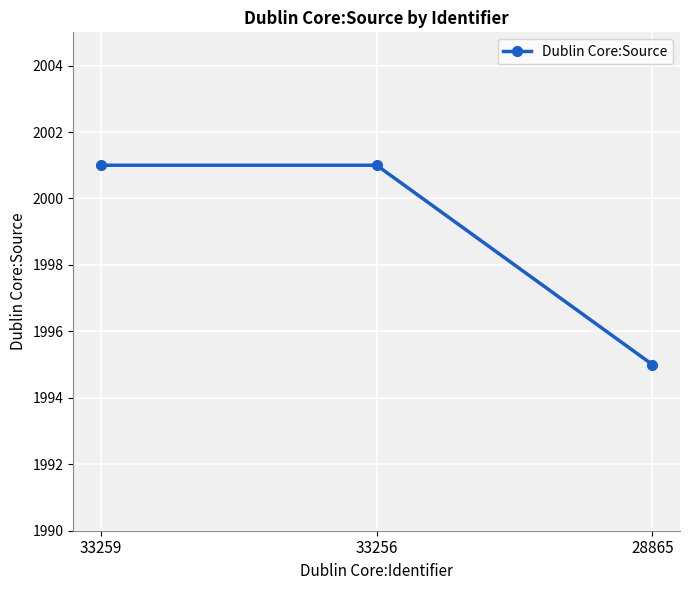

Reading left to right, list all the values displayed in this chart.

2001	2001	1995